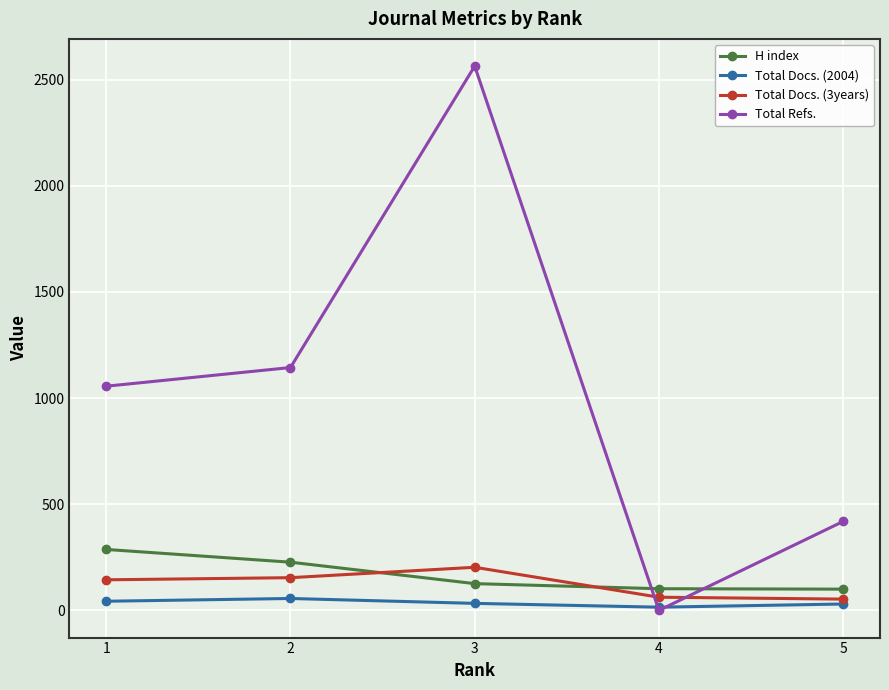

What is the maximum value shown in the chart?

2564